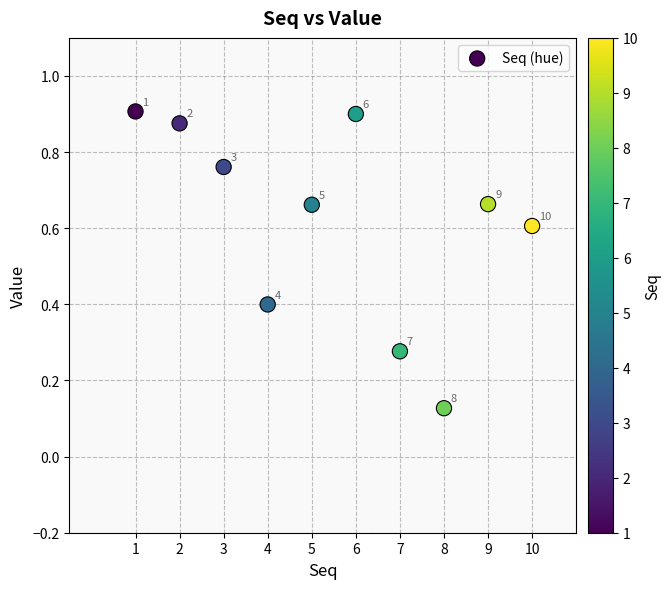

What is the average X value?

5.5